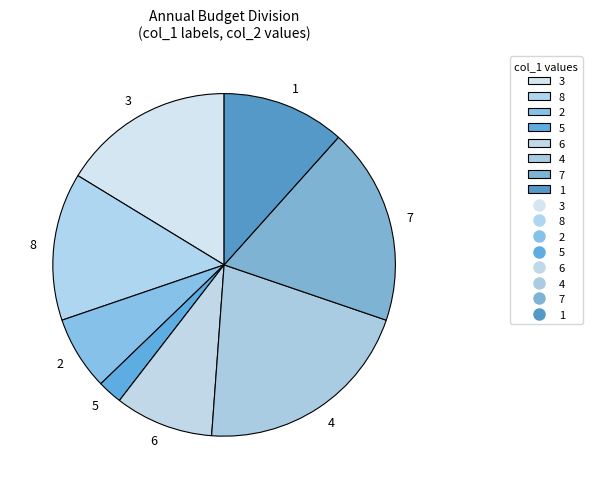

Approximately how many times larger is the value at 4 compared to 2?

3.0